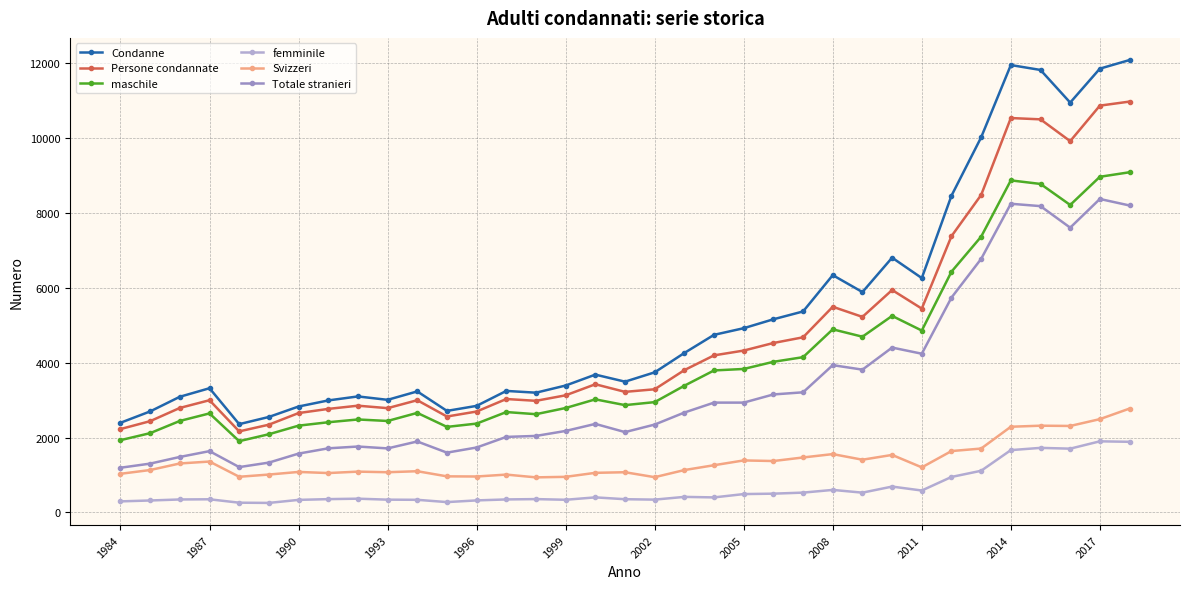

How many lines are shown in the chart?

6